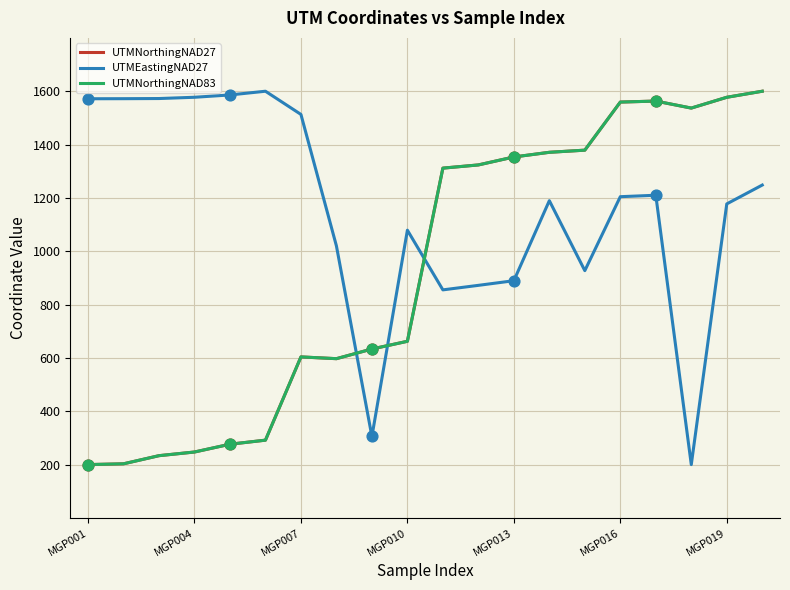

True or false: UTMNorthingNAD83 and UTMEastingNAD27 cross at least once.

True